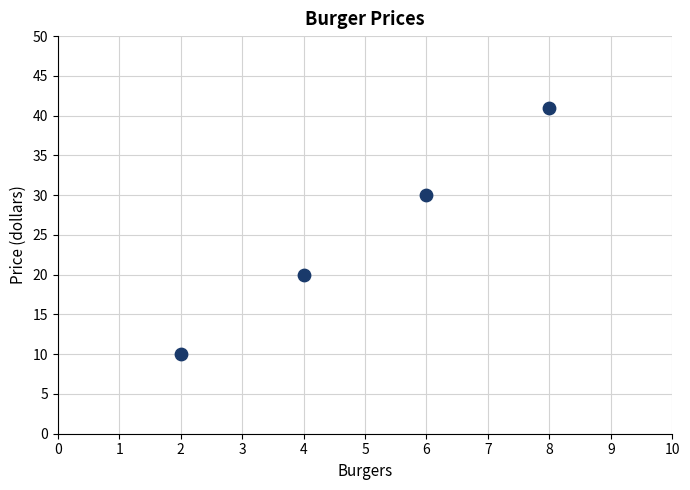

What is the average X value?

5